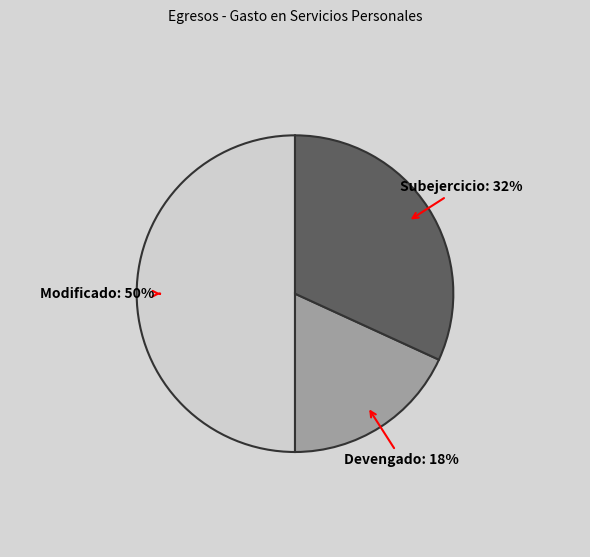

Rank the categories by value from lowest to highest.

Devengado, Subejercicio, Modificado